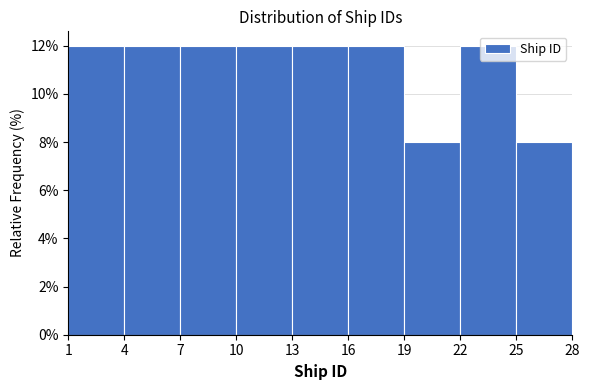

How tall is the bar that spans 25 to 28 on the x-axis? The values are not printed on the chart, so give them approximately, as read against the axis.

8